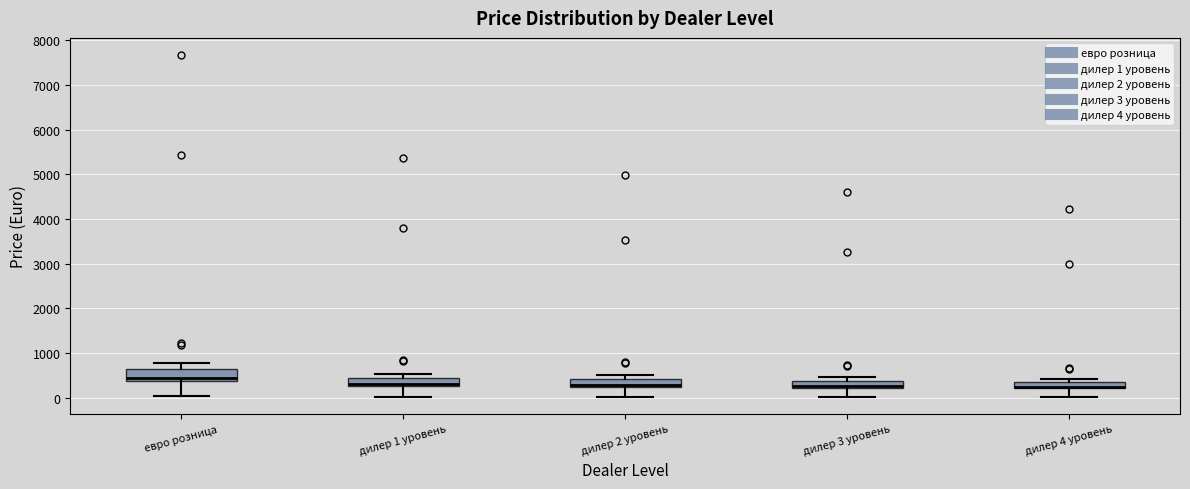

Where is the upper edge of the box for дилер 4 уровень on the y-axis? The values are not printed on the chart, so give them approximately, as read against the axis.

300